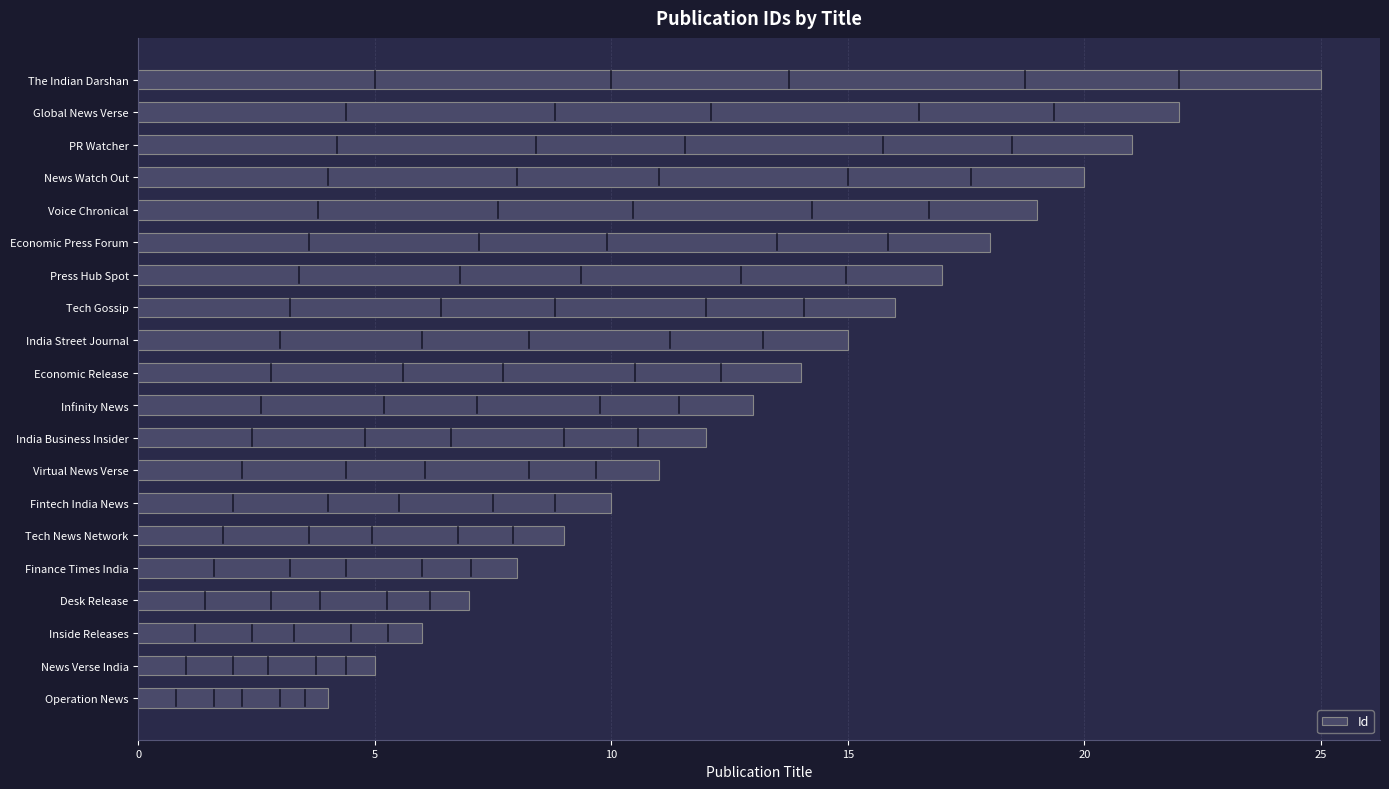

What is the approximate value at Press Hub Spot?

17